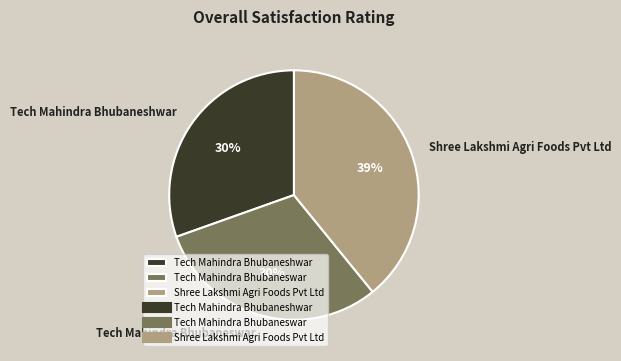

Is it true that Shree Lakshmi Agri Foods Pvt Ltd is 39% of the pie?

True